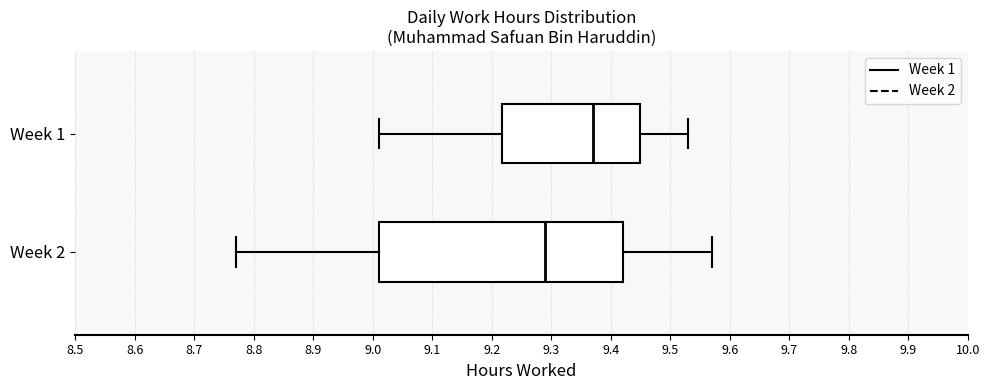

Where is the left edge of the box for Week 2 on the x-axis? The values are not printed on the chart, so give them approximately, as read against the axis.

9.01